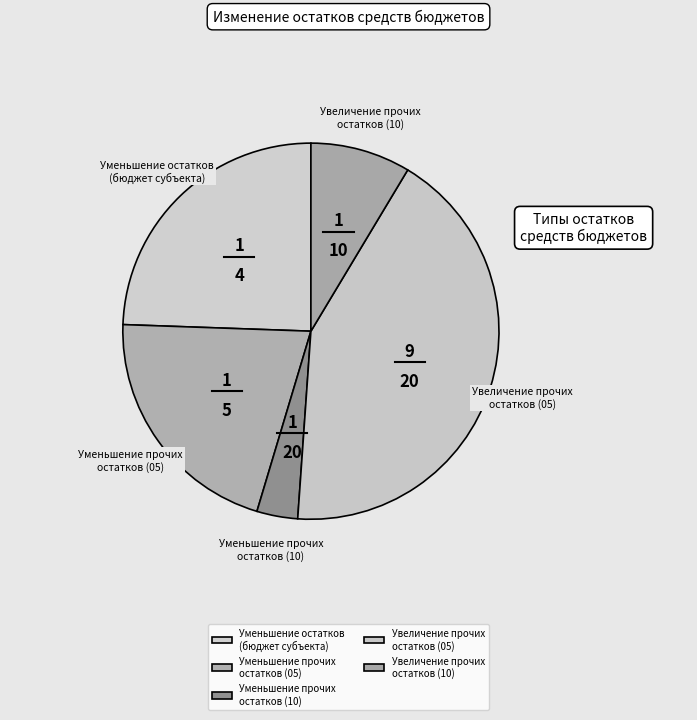

Is it true that Увеличение прочих остатков (10) is 23% of the pie?

False